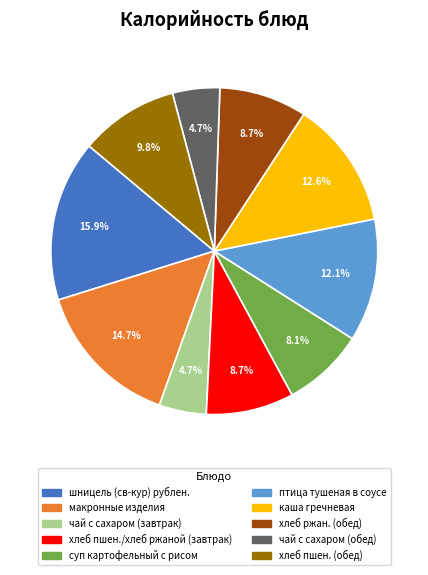

How many slices are in this pie chart?

10